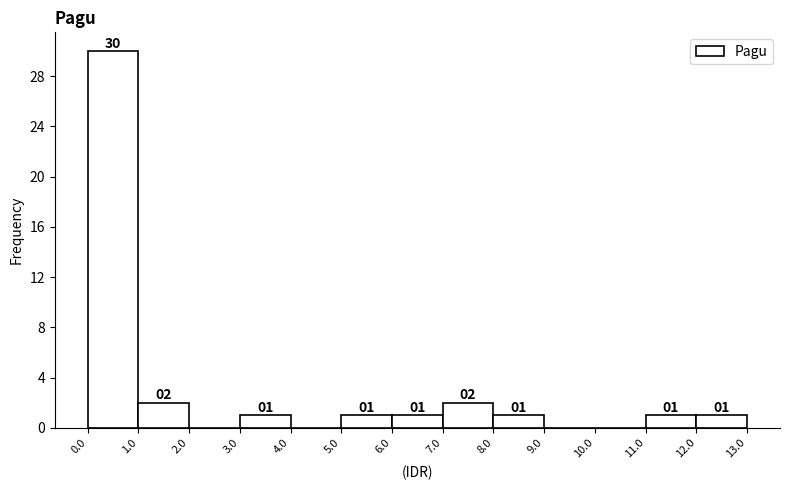

Reading right to left, list all the values displayed in this chart.

12.0=1	11.0=1	10.0=0	9.0=0	8.0=1	7.0=2	6.0=1	5.0=1	4.0=0	3.0=1	2.0=0	1.0=2	0.0=30